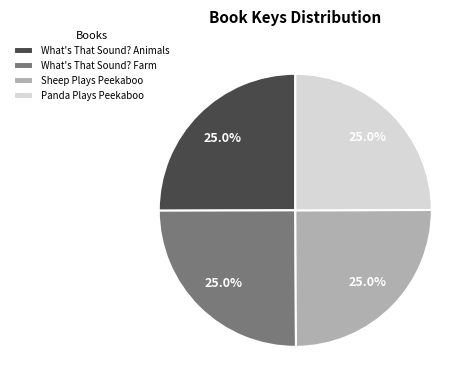

Approximately how many times larger is the value at Panda Plays Peekaboo compared to Sheep Plays Peekaboo?

1.0